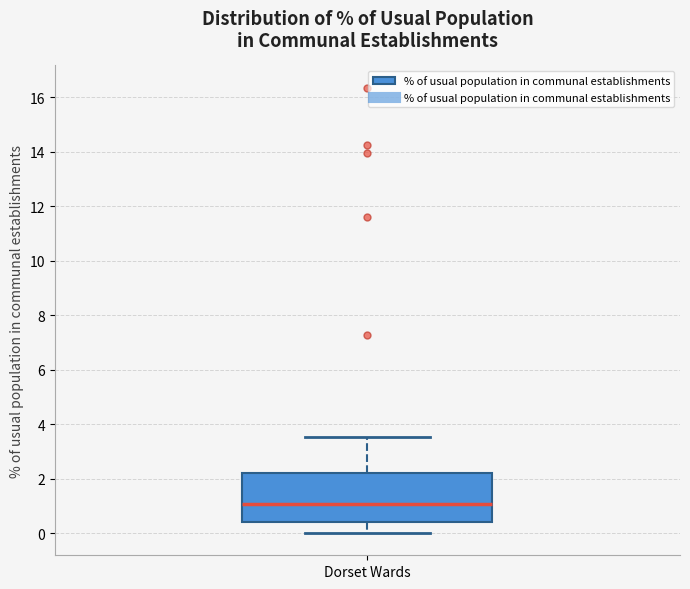

Transcribe this box plot: give where the median line is, the range the box spans, and where the two whiskers end, as read against the y-axis. The values are not printed on the chart, so give them approximately, as read against the axis.

median 1.0, box 0.4 to 2.2, whiskers 0.0 to 3.6